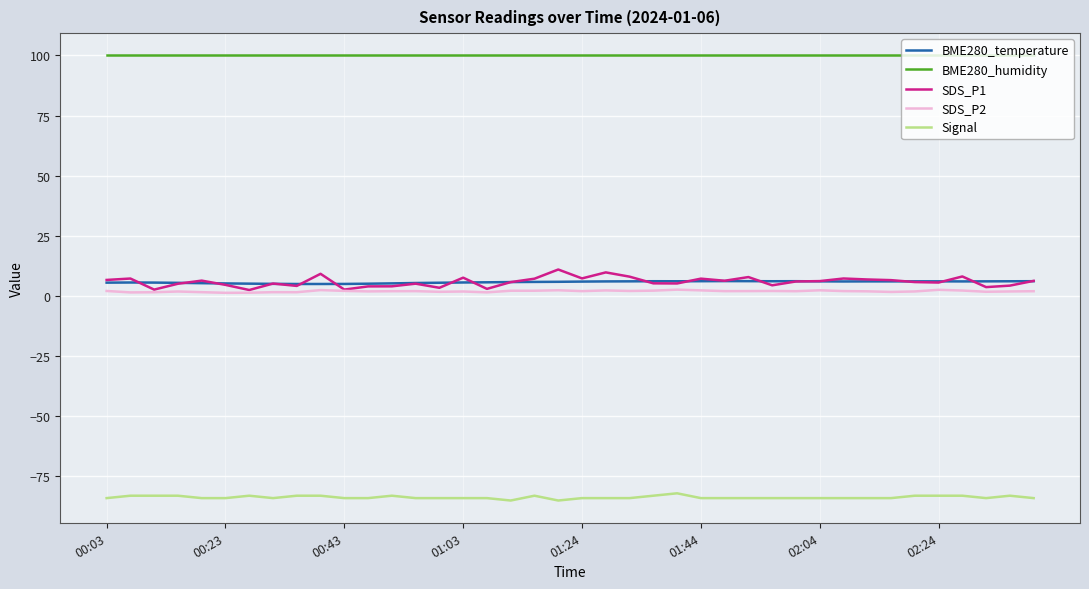

What is the maximum value for Signal?

-82.0